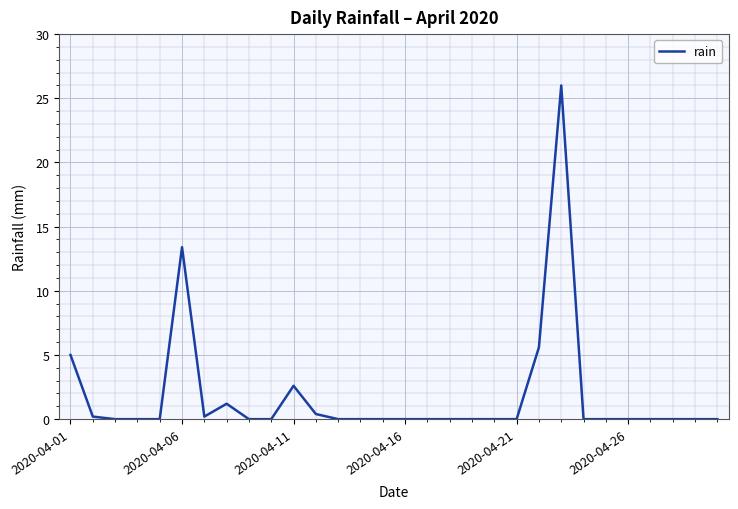

Is this an area chart (filled region under the line)?

No